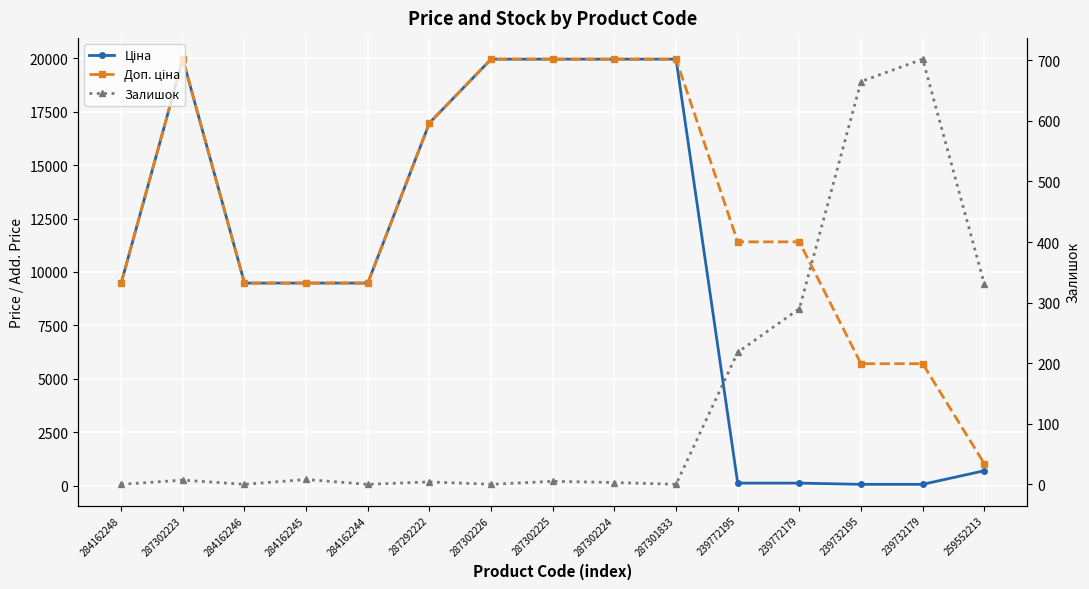

How many times do Ціна and Залишок cross each other?

2